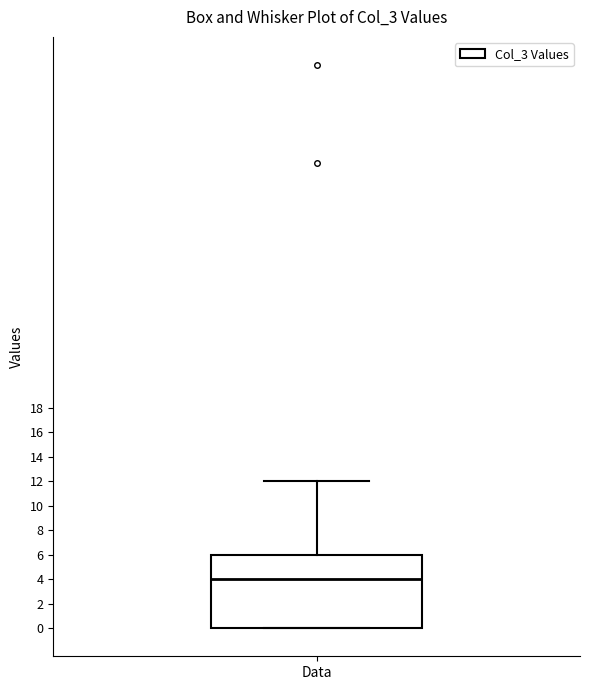

Where does the median line of the box for Data sit on the y-axis? The values are not printed on the chart, so give them approximately, as read against the axis.

4